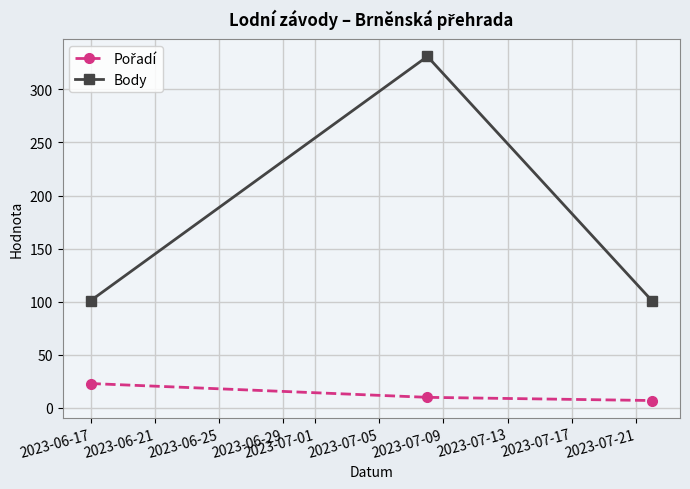

How many Body values are between 101 and 331?

3